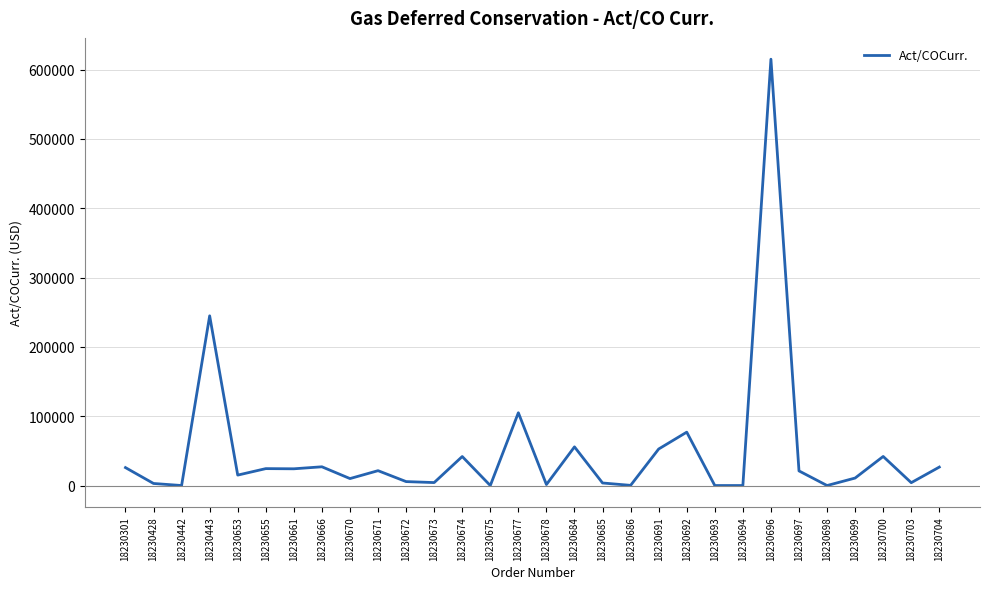

Between 18230685 and 18230692, which is larger?

18230692